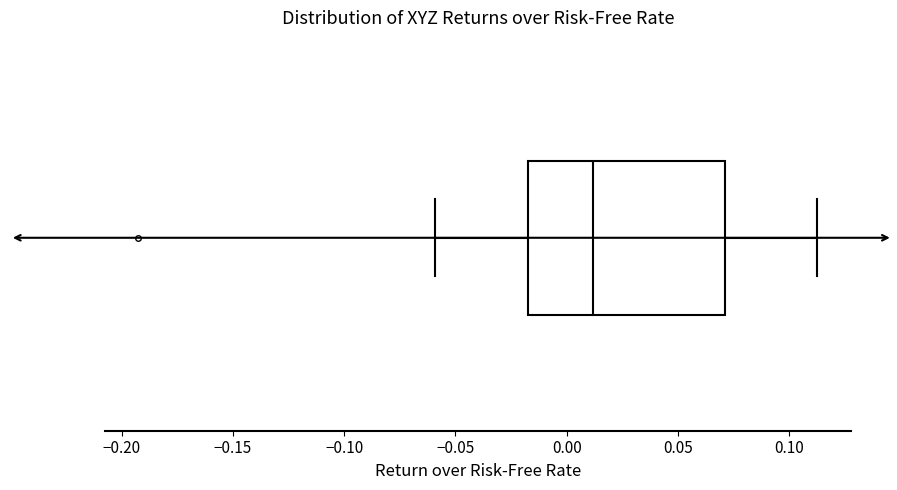

Read this box plot against the x-axis: the position of the median line, the range covered by the box, and the ends of both whiskers. The values are not printed on the chart, so give them approximately, as read against the axis.

median 0.010, box -0.015 to 0.070, whiskers -0.060 to 0.115